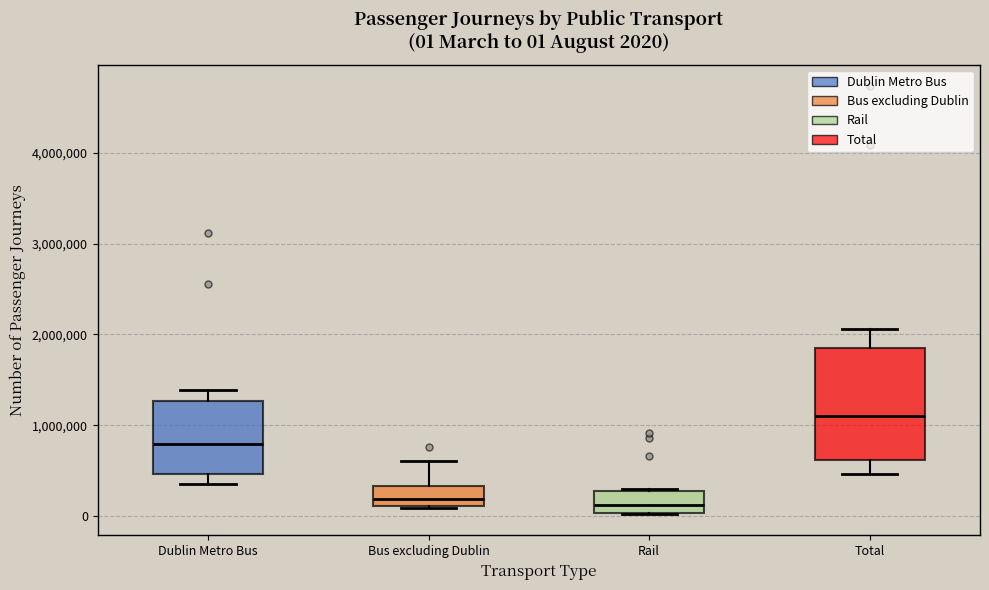

Comparing the boxes themselves (not the whiskers), which one is the tallest?

Total